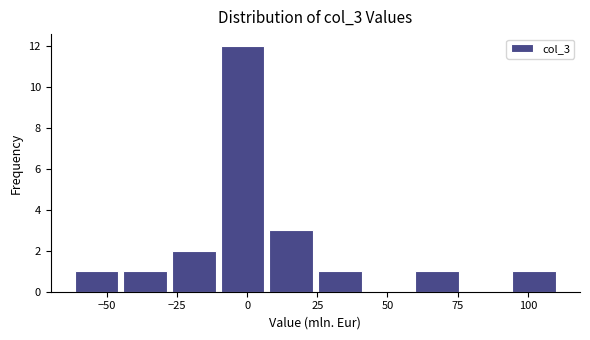

Read against the x-axis, roughly where is the centre of the tallest bar?

0